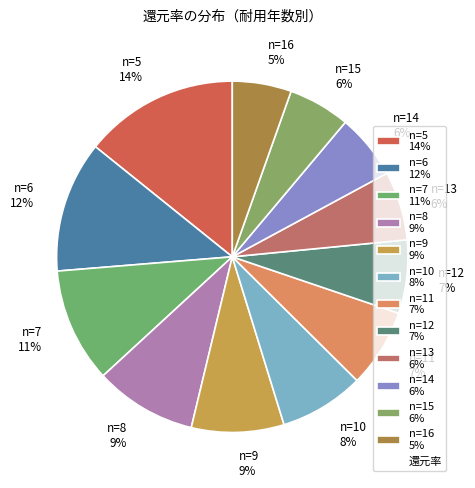

Is it true that n=14 is 1% of the pie?

False